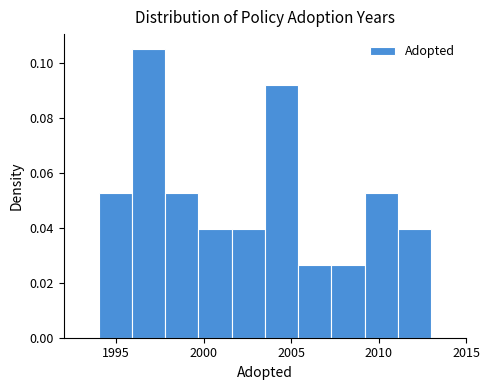

Read against the x-axis, roughly where is the centre of the tallest bar?

1997.0